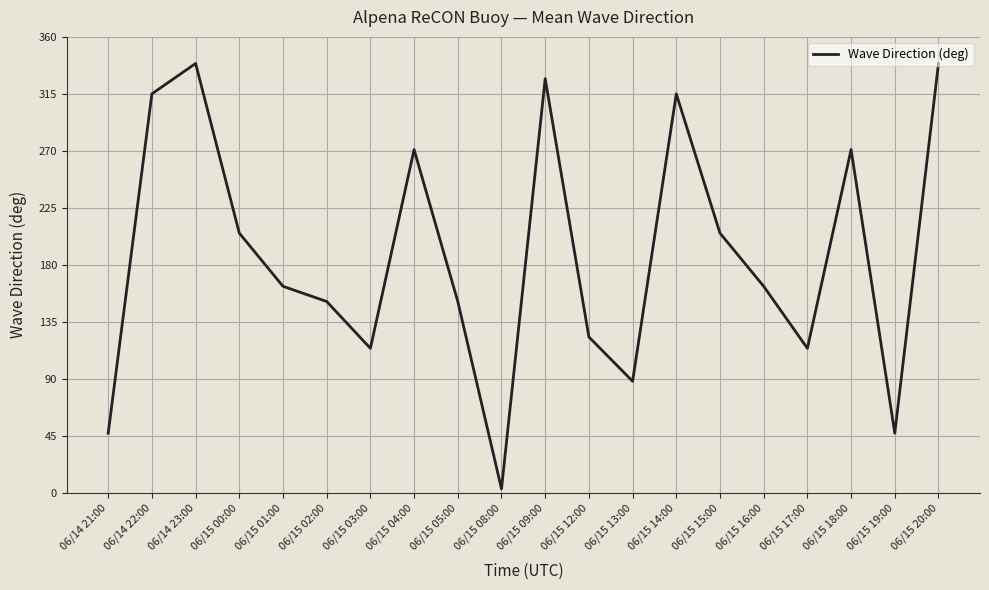

The value at 06/15 17:00 is 114. True or false?

True